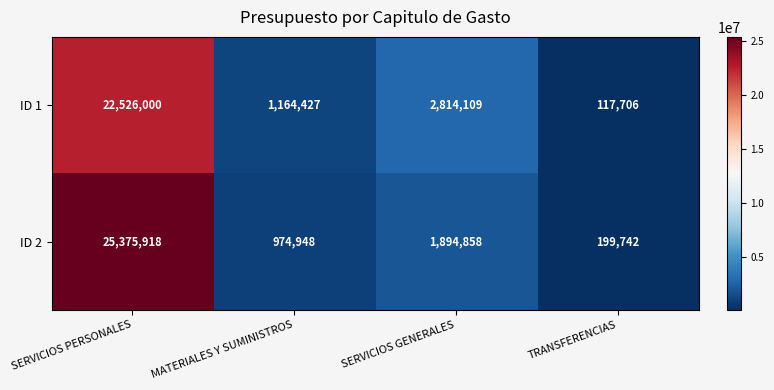

Rank the series by their average value, from lowest to highest.

ID 1, ID 2